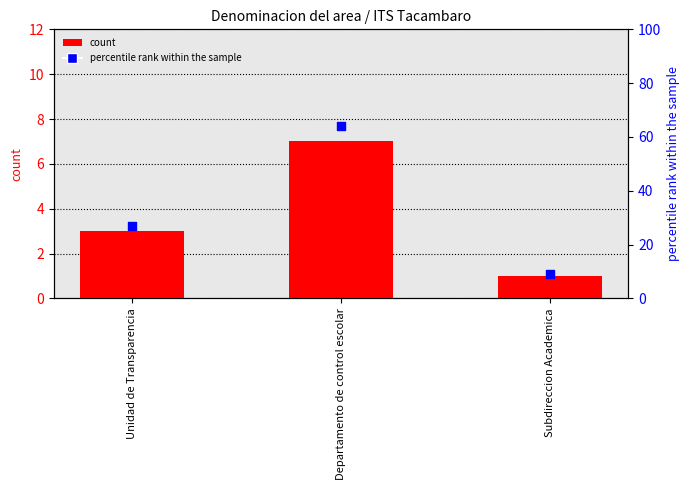

Which series has the largest total across all categories?

percentile rank within the sample